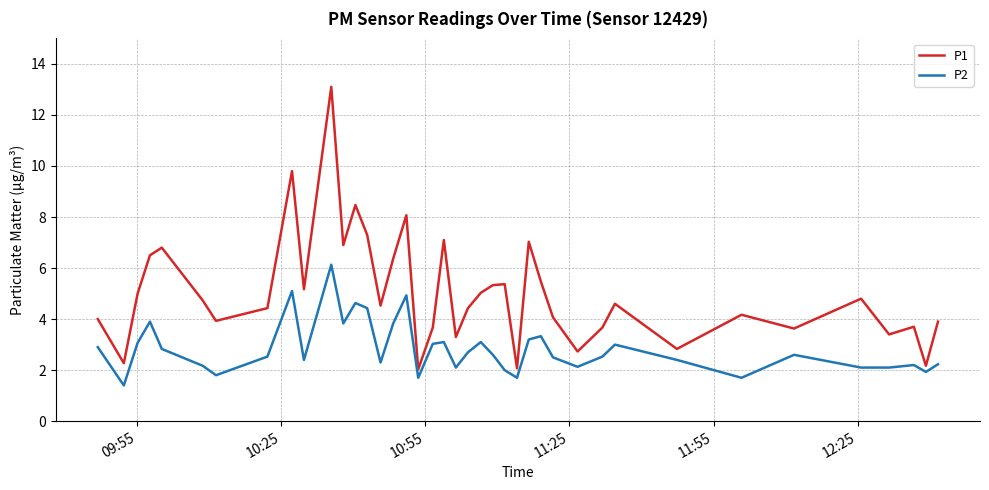

Does the chart display data point markers on the line(s)?

No